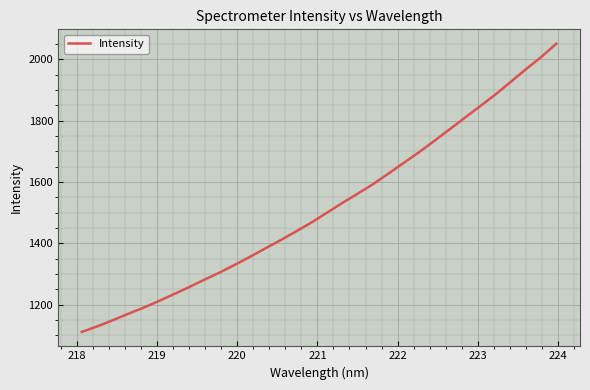

Does the chart display data point markers on the line(s)?

No